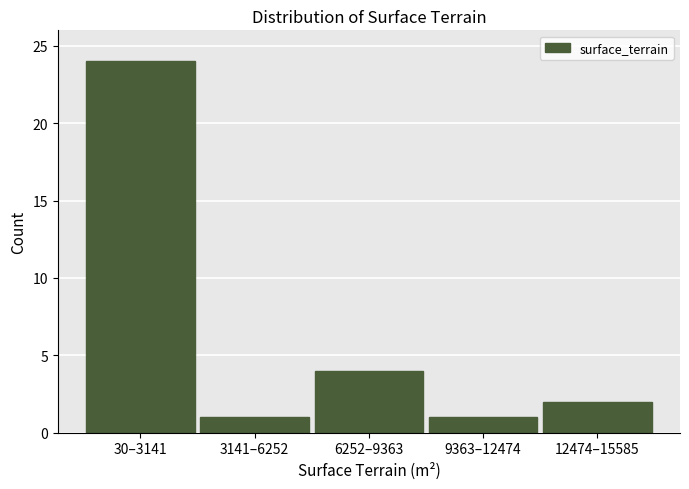

Reading right to left, transcribe all the data shown in this chart.

12474–15585=2	9363–12474=1	6252–9363=4	3141–6252=1	30–3141=24